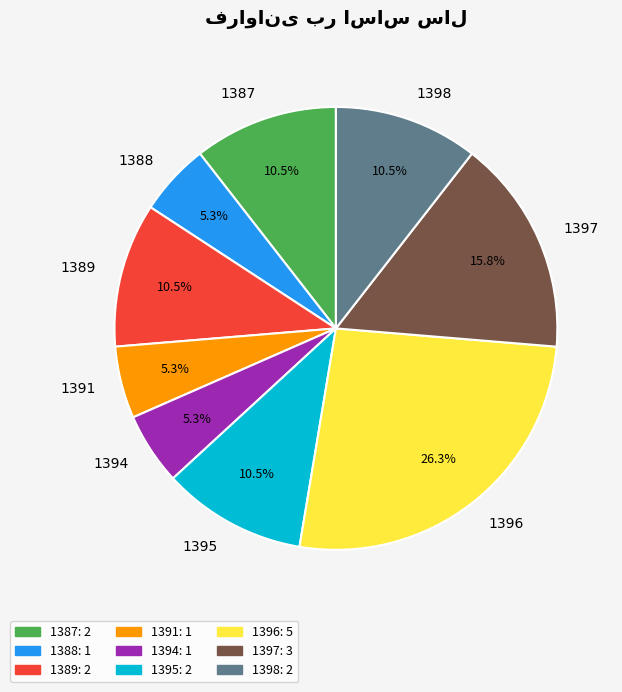

Combined, do 1388 and 1389 account for over 50%?

No